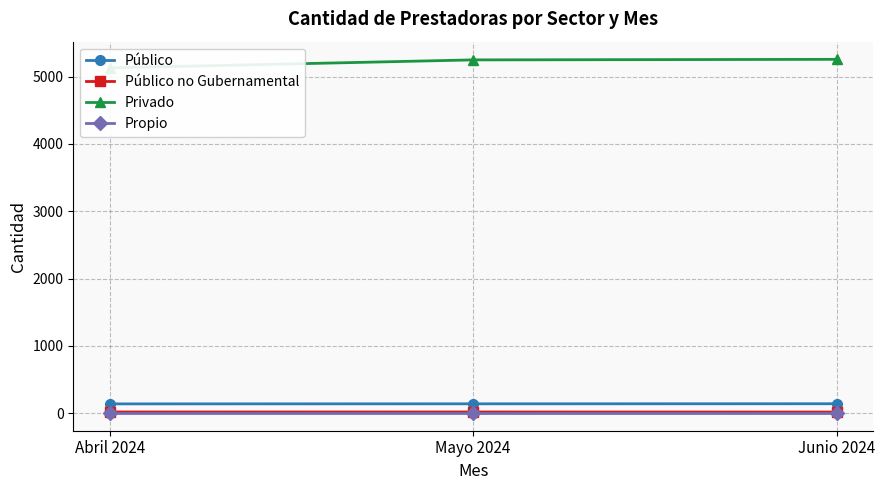

Which series has the largest total across all categories?

Privado